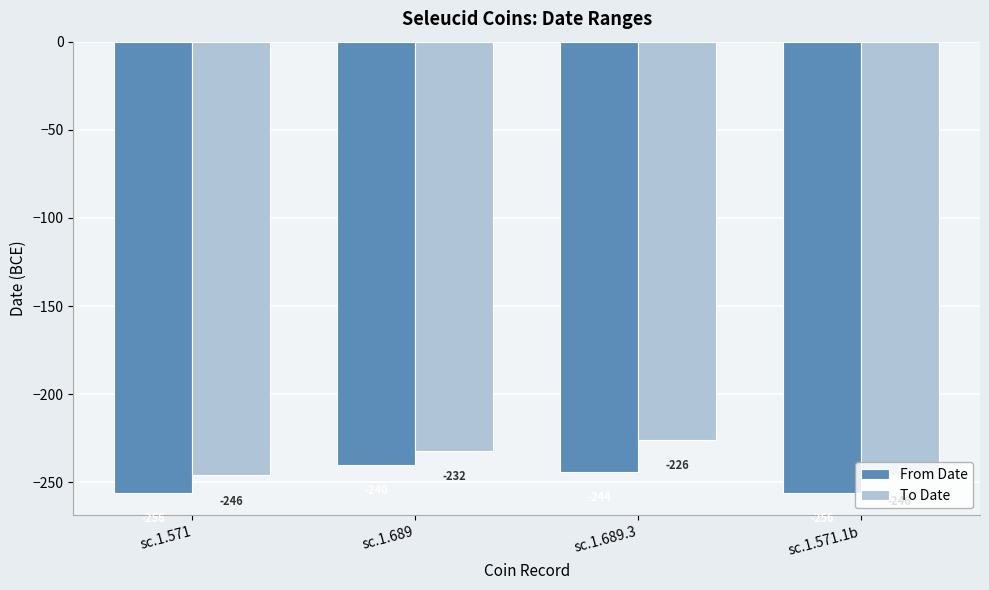

What is the difference between the maximum and second lowest values in the From Date series?

16